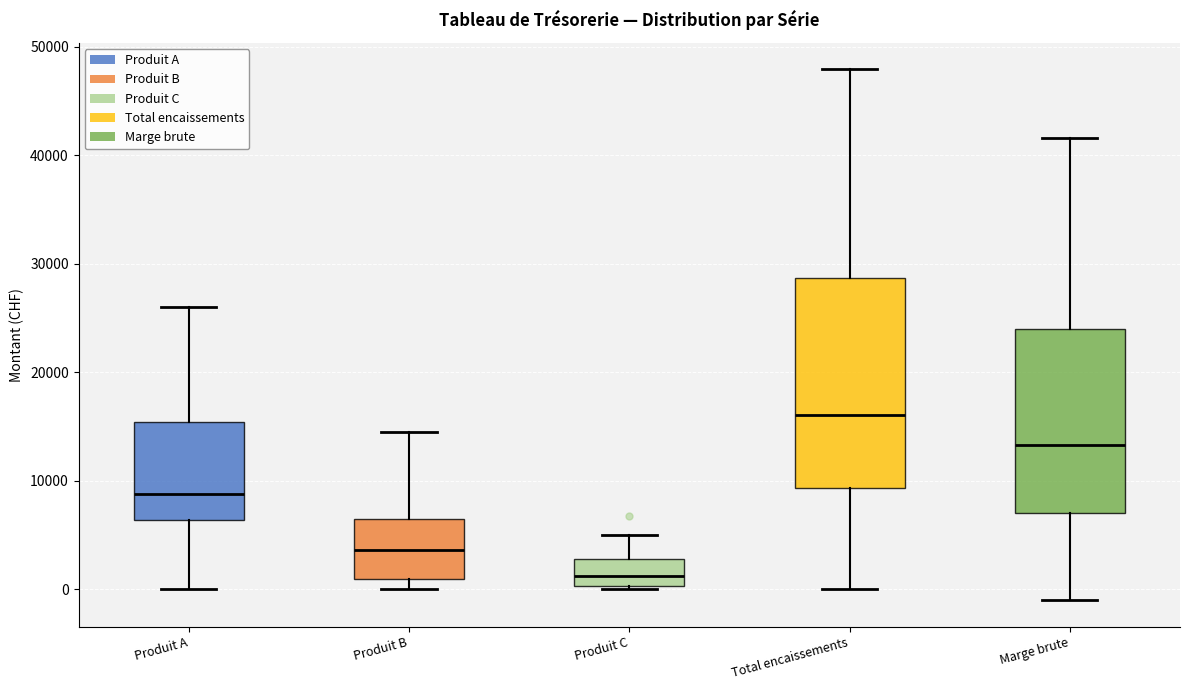

Reading left to right, read every box against the y-axis: the position of its median line, the range the box covers, and the ends of its whiskers. The values are not printed on the chart, so give them approximately, as read against the axis.

Produit A: median 9000, box 6000 to 15000, whiskers 0 to 26000
Produit B: median 4000, box 1000 to 7000, whiskers 0 to 15000
Produit C: median 1000, box 0 to 3000, whiskers 0 to 5000
Total encaissements: median 16000, box 9000 to 29000, whiskers 0 to 48000
Marge brute: median 13000, box 7000 to 24000, whiskers -1000 to 42000